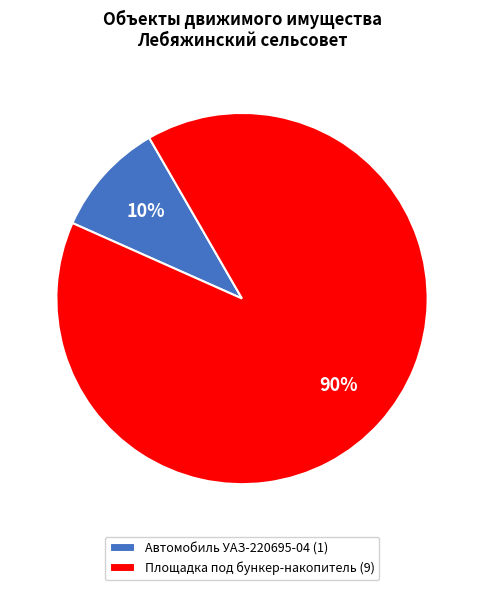

Is Площадка под бункер-накопитель the majority of the pie?

Yes